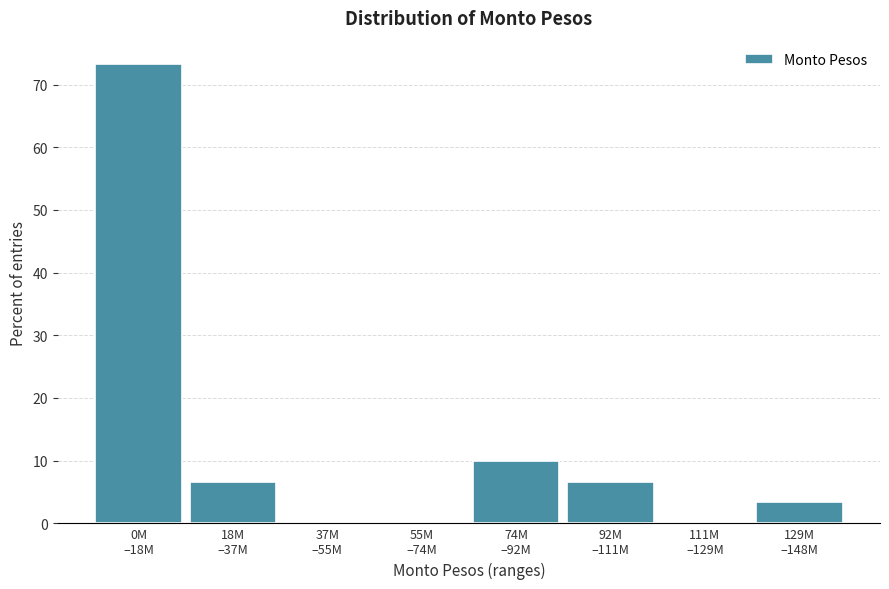

What is the sum of all values?

100.0